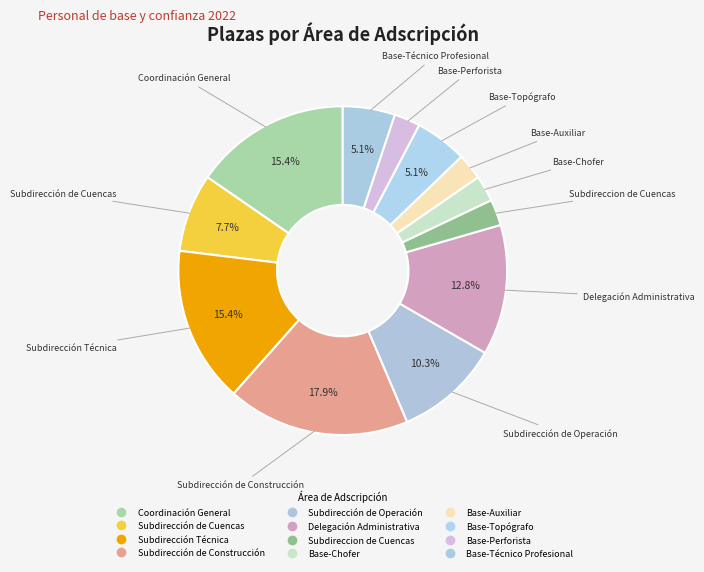

How many slices are in this pie chart?

12